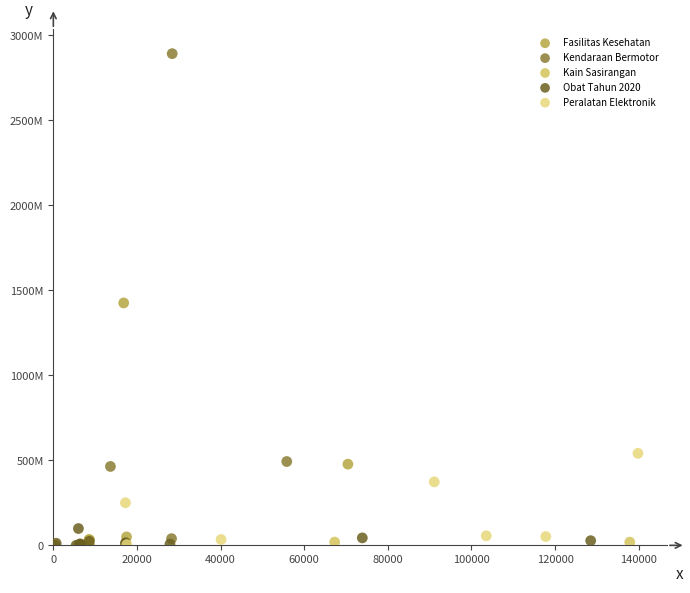

What are all the series names shown in the legend?

Fasilitas Kesehatan, Kendaraan Bermotor, Kain Sasirangan, Obat Tahun 2020, Peralatan Elektronik